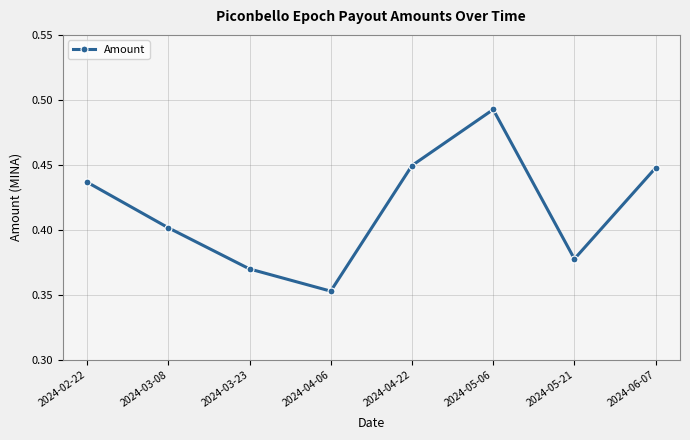

At which category does the chart reach its minimum across all series?

2024-04-06